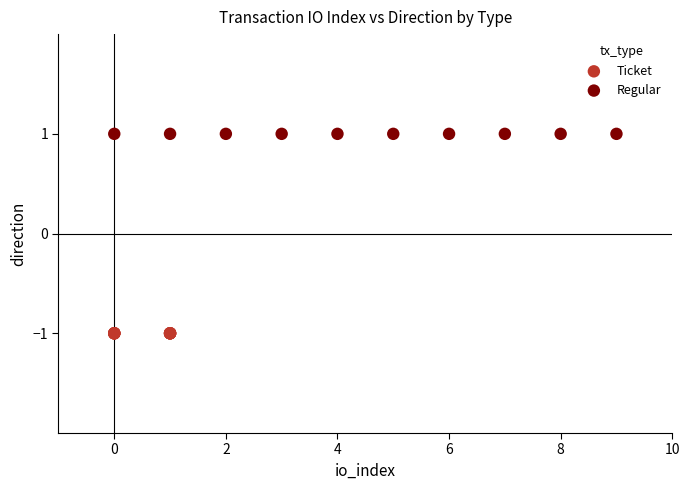

What are all the series names shown in the legend?

Ticket, Regular